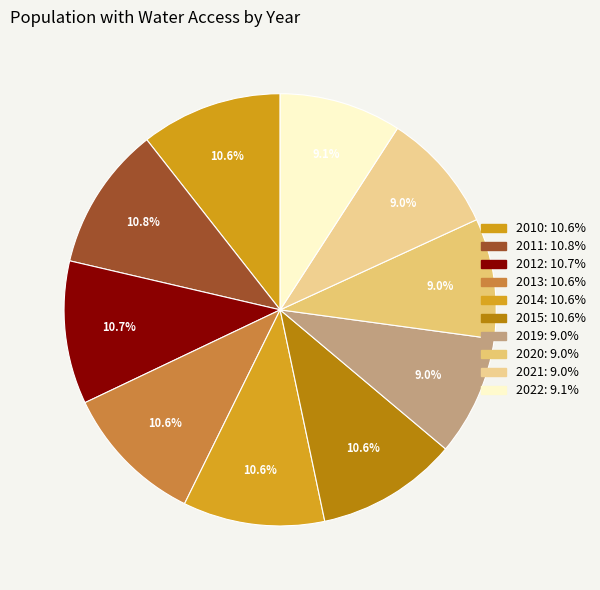

How many slices are in this pie chart?

10